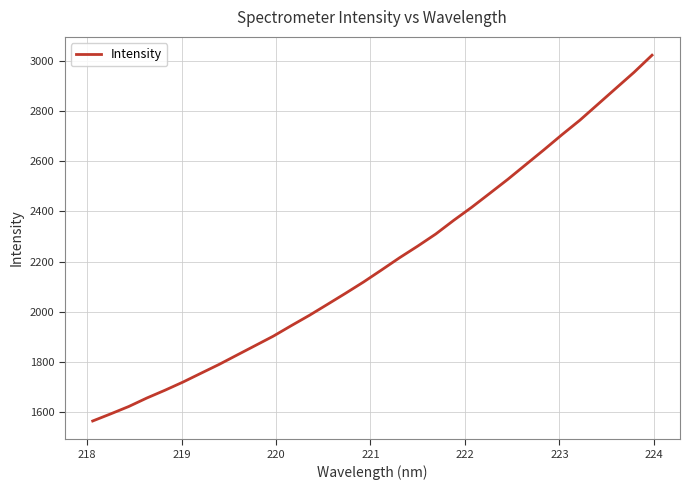

What is the difference between the maximum and minimum values?

1456.5